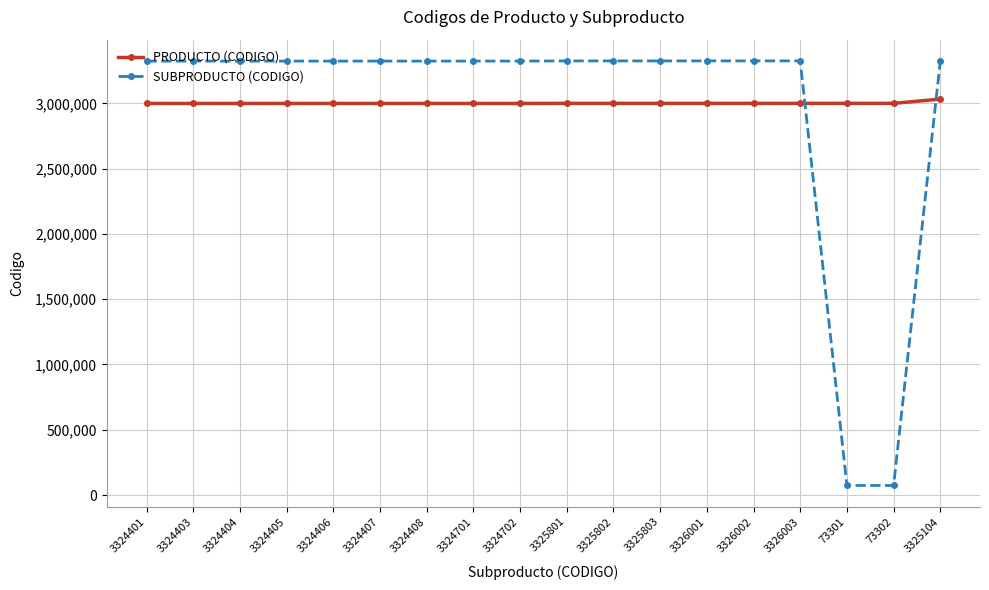

What is the label of the 13th point from the left?

3326001